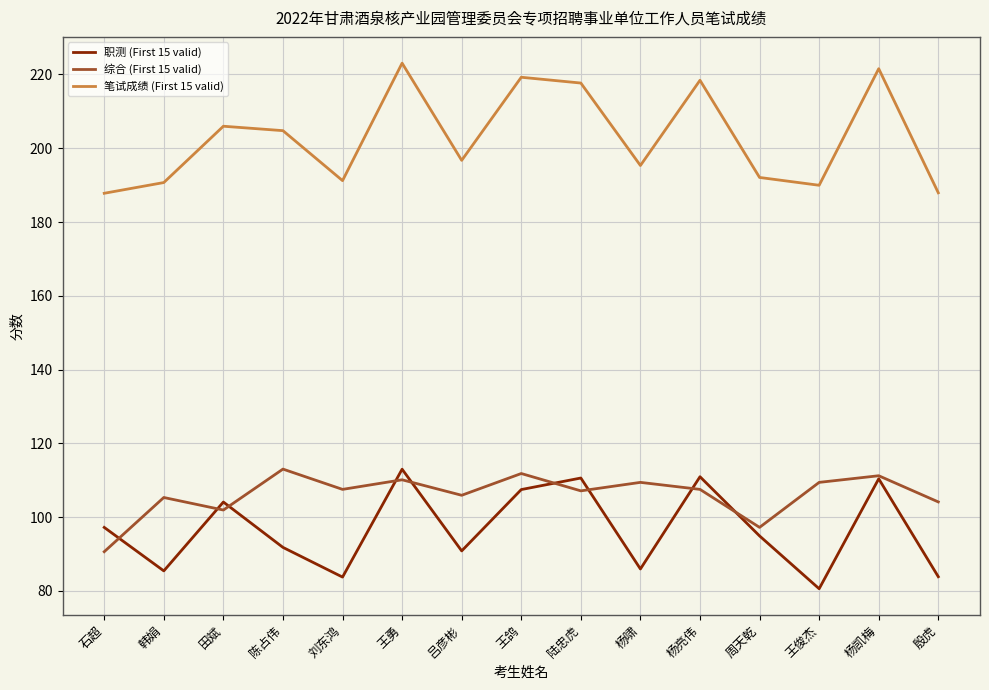

Which series has the largest total across all categories?

笔试成绩 (First 15 valid)